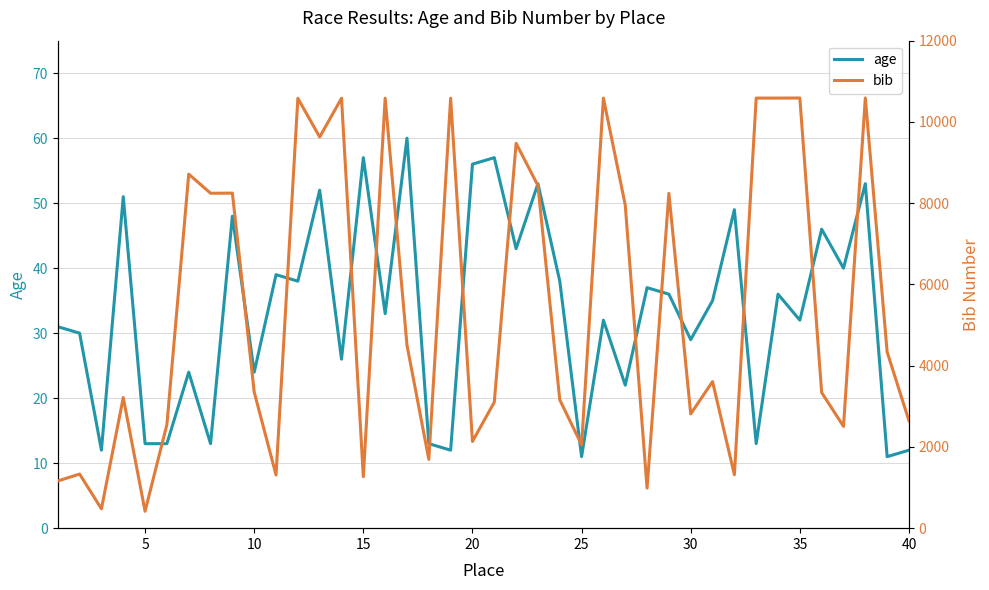

Rank the series at 30 from lowest to highest value.

age, bib